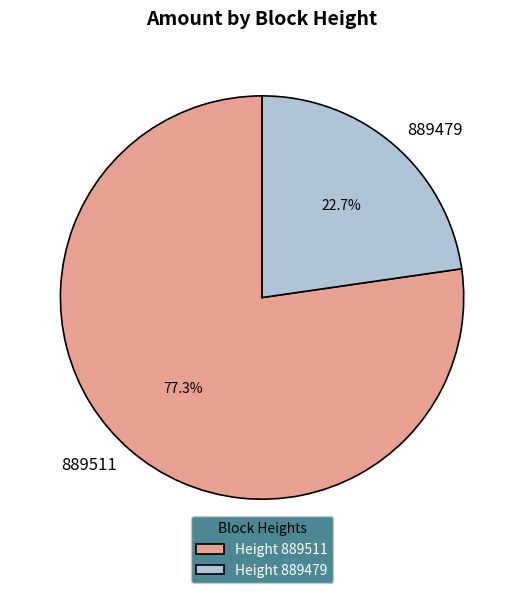

Count the number of slices in the pie.

2